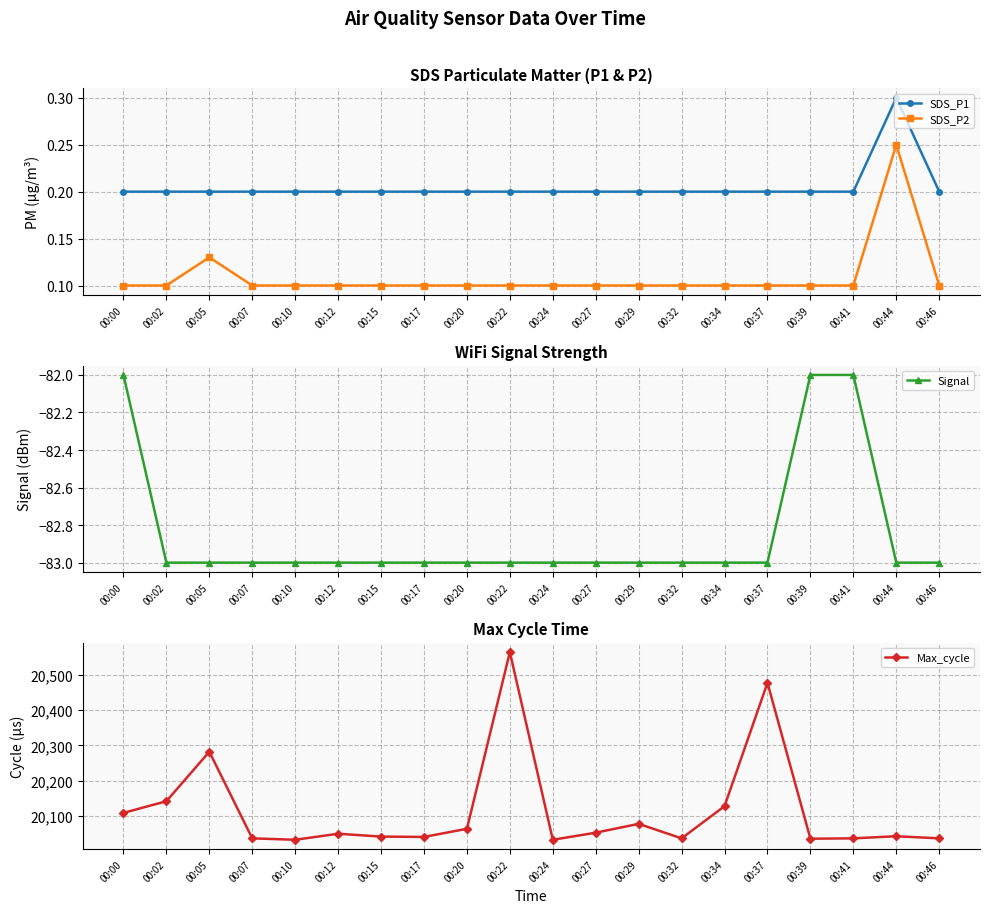

What is the value of the SDS_P1 point at the 18th from the left?

0.2